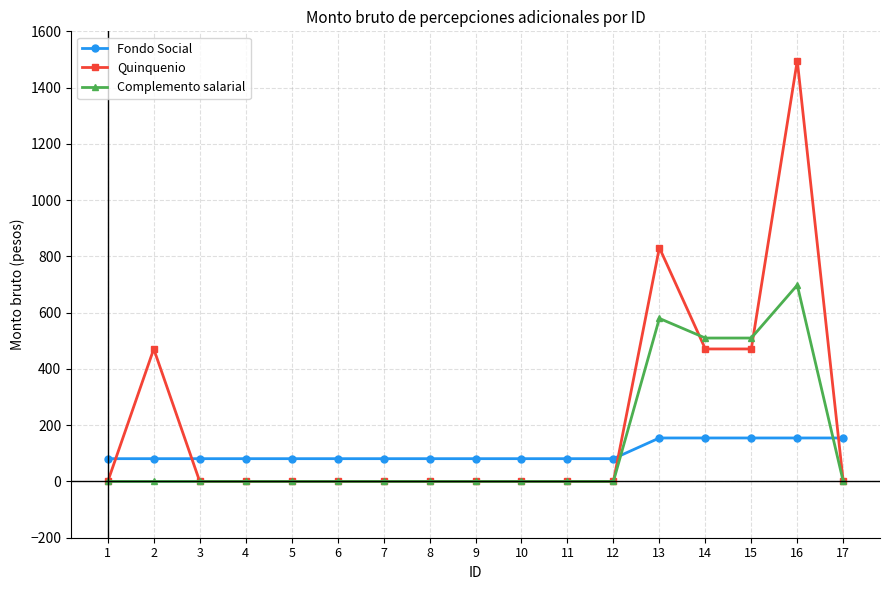

Is it true that Quinquenio equals 927.7 at 16?

False